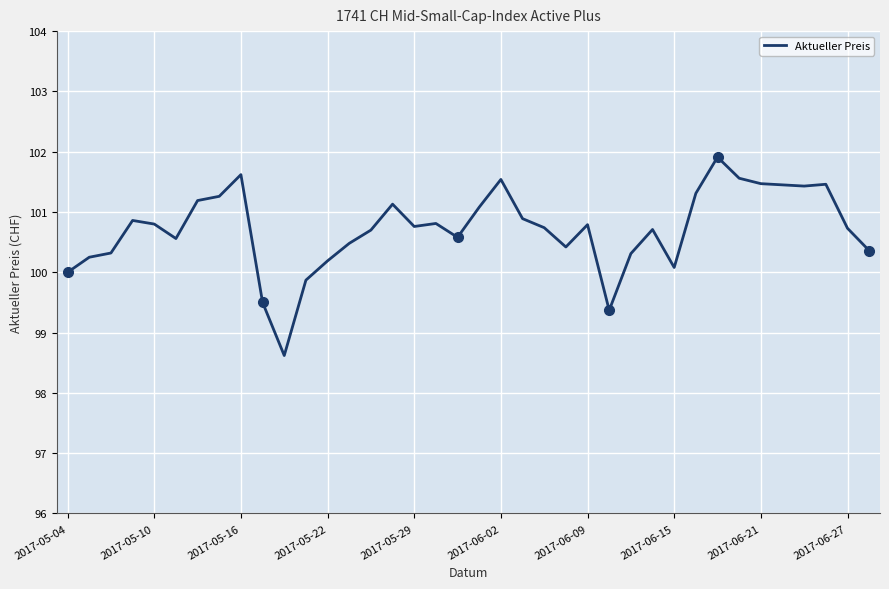

What is the difference between the maximum and minimum values?

3.3